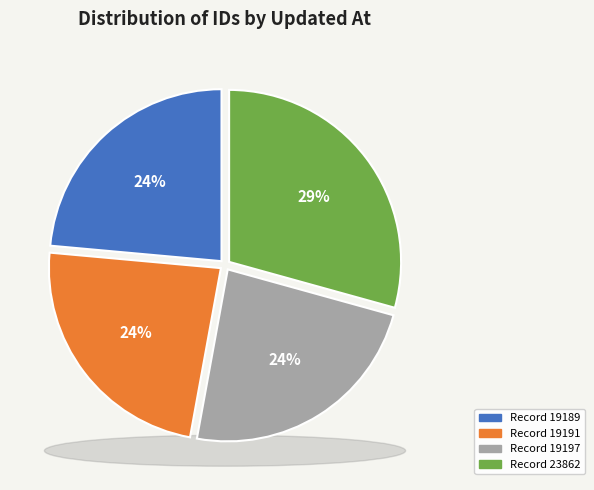

How many slices are in this pie chart?

4